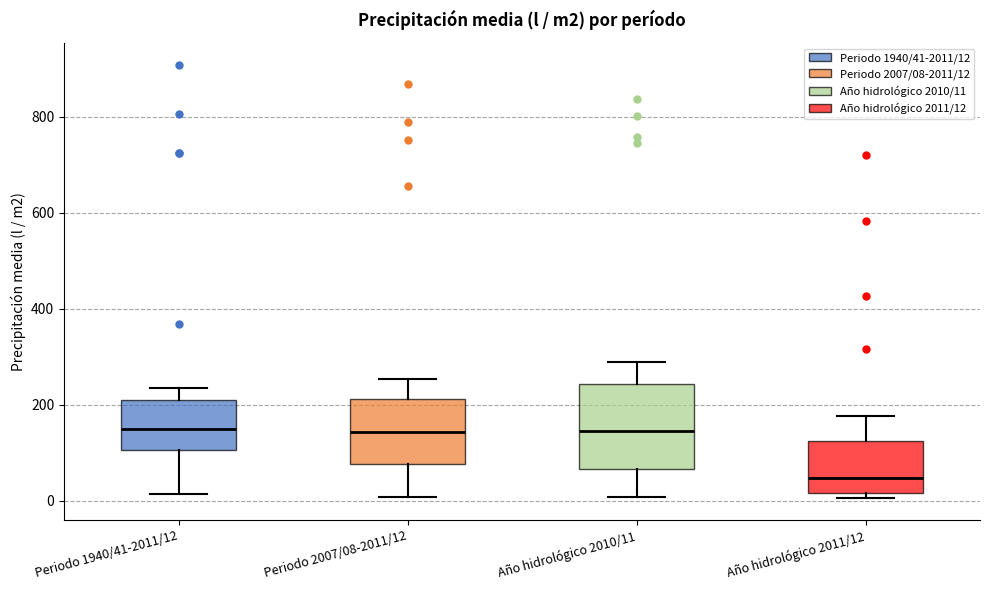

Which box's median line is the lowest?

Año hidrológico 2011/12